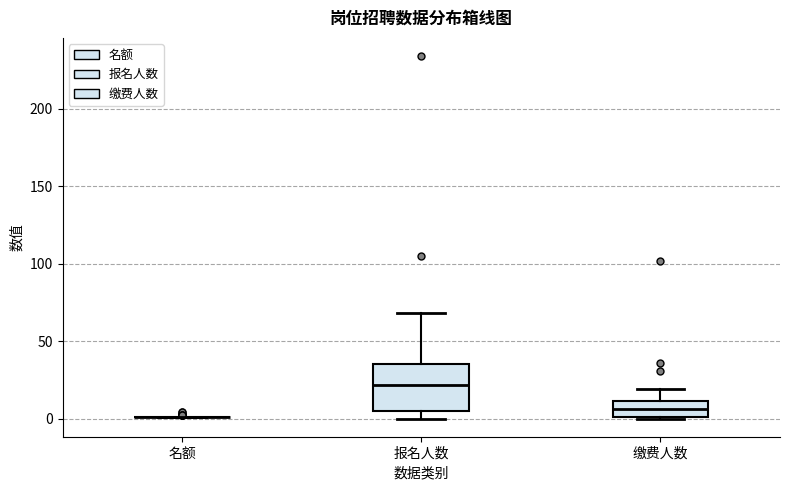

Reading left to right, read every box against the y-axis: the position of its median line, the range the box covers, and the ends of its whiskers. The values are not printed on the chart, so give them approximately, as read against the axis.

名额: box collapsed to a line at 0, whiskers 0 to 0
报名人数: median 20, box 5 to 35, whiskers 0 to 70
缴费人数: median 5, box 0 to 10, whiskers 0 to 20